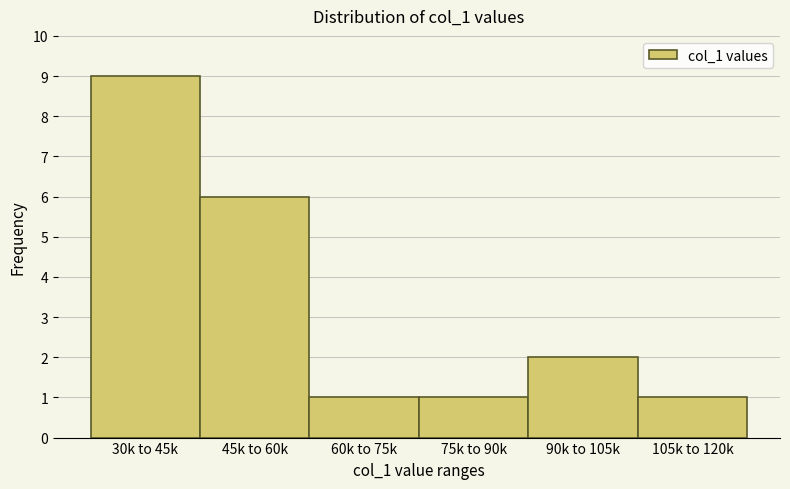

Reading left to right, transcribe all the data shown in this chart.

9	6	1	1	2	1